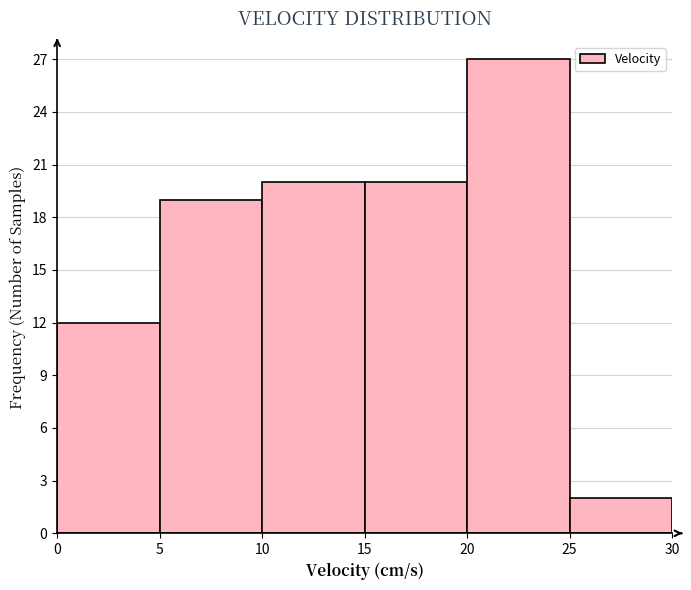

Which range on the x-axis has the tallest bar?

20 to 25